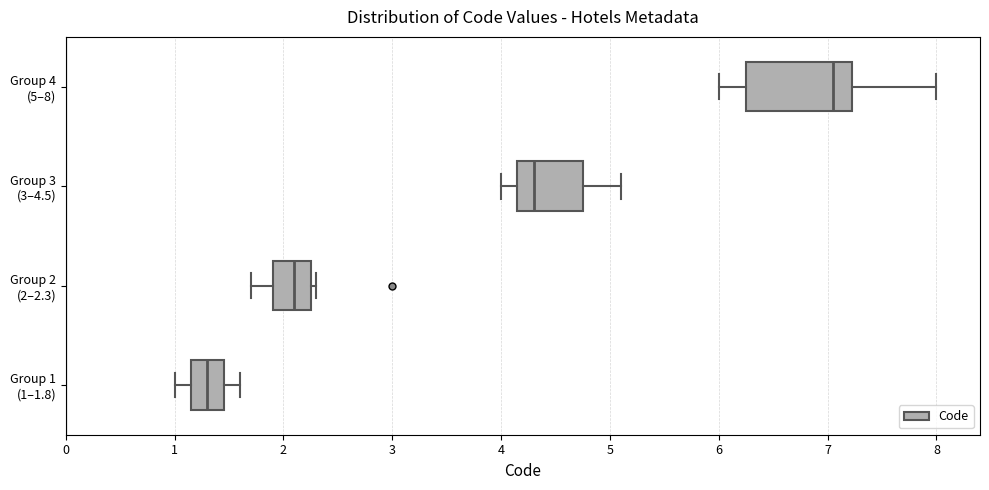

Which box's median line is the furthest to the left?

Group 1 (1–1.8)